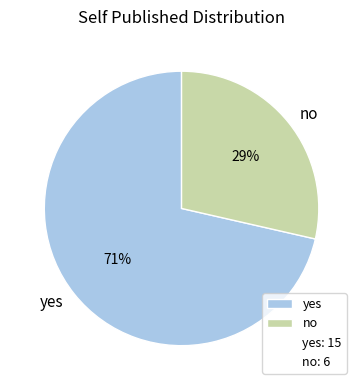

Is yes the majority of the pie?

Yes